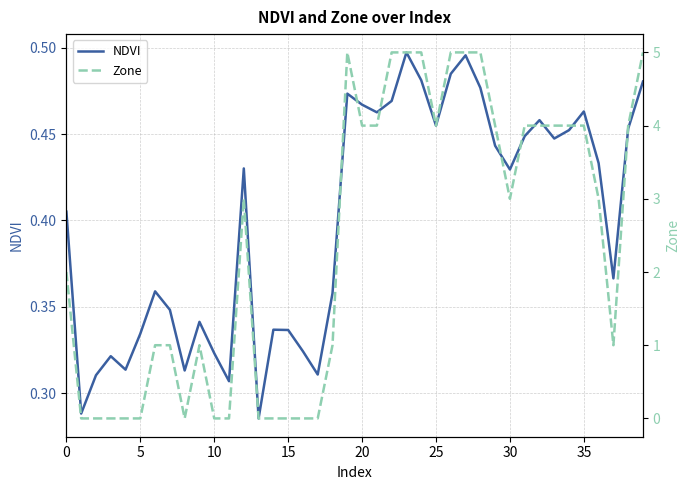

Which label corresponds to the smallest value in the chart?

5